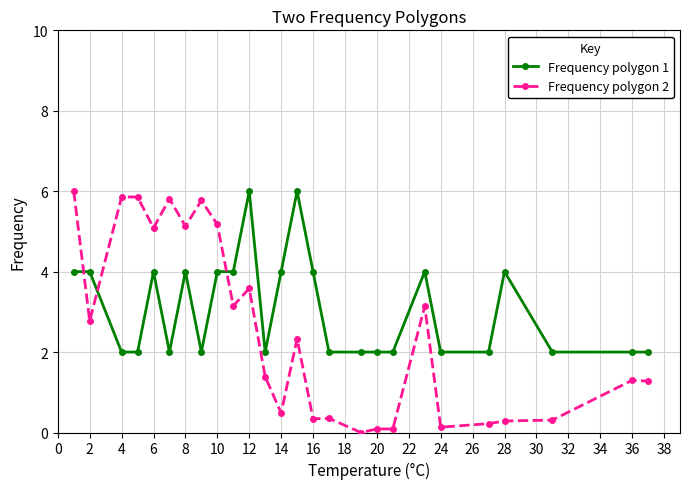

True or false: Frequency polygon 2 has more than 2 interior local peaks.

True